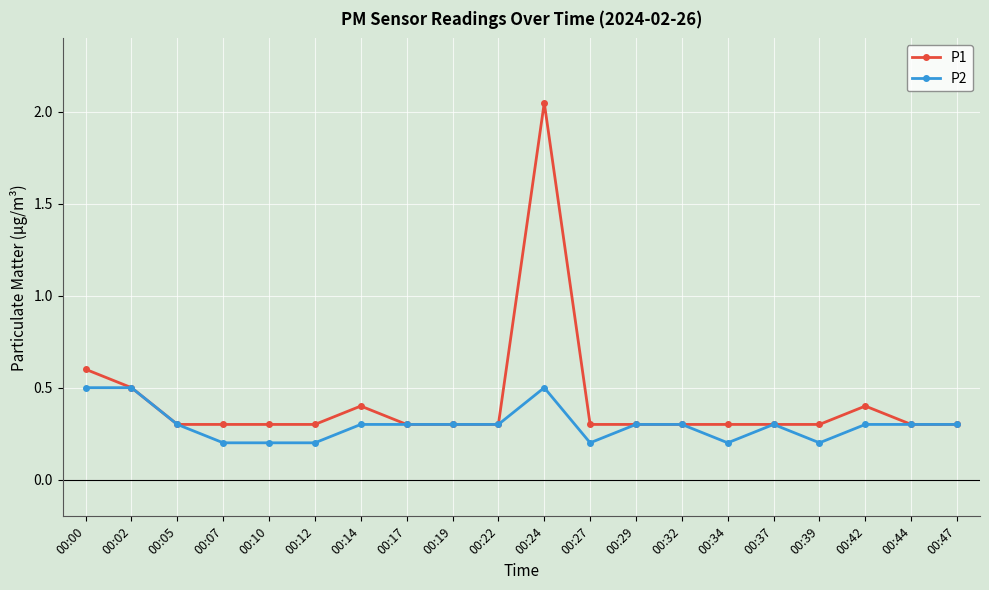

What are all the series names shown in the legend?

P1, P2